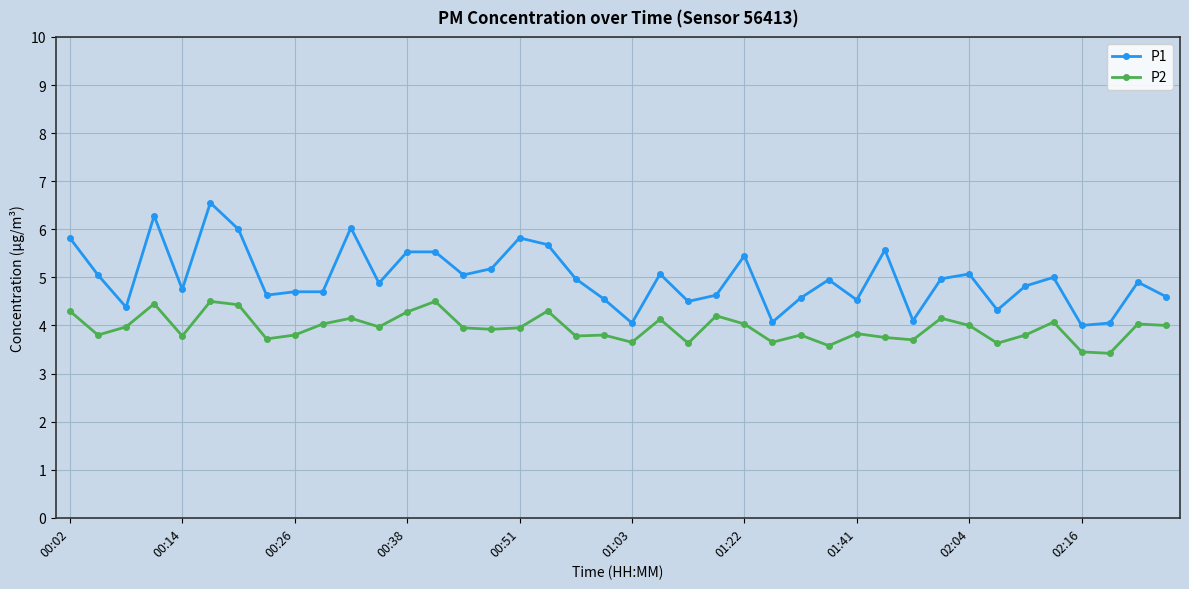

Rank the series by their average value, from lowest to highest.

P2, P1